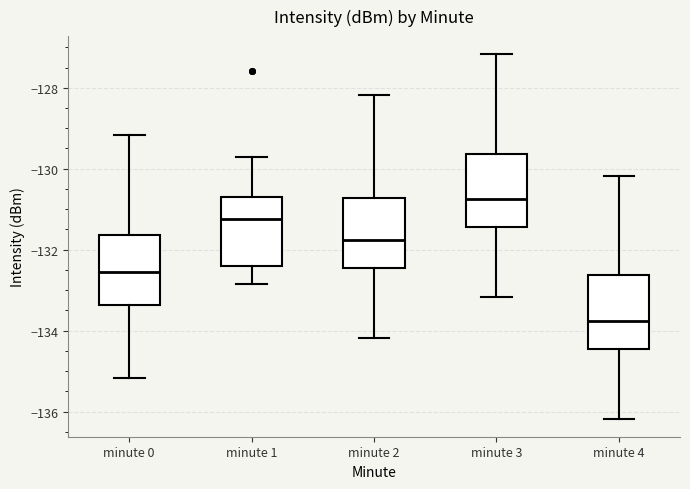

Which box's median line is the lowest?

minute 4